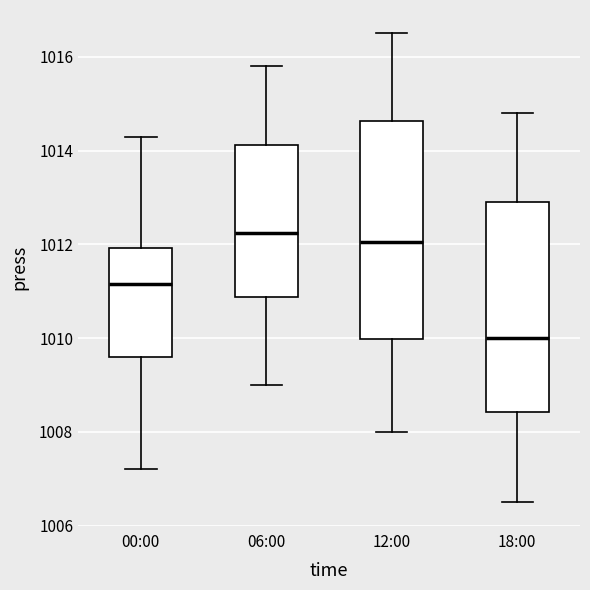

Reading left to right, read every box against the y-axis: the position of its median line, the range the box covers, and the ends of its whiskers. The values are not printed on the chart, so give them approximately, as read against the axis.

00:00: median 1011.2, box 1009.6 to 1012.0, whiskers 1007.2 to 1014.4
06:00: median 1012.2, box 1010.8 to 1014.2, whiskers 1009.0 to 1015.8
12:00: median 1012.0, box 1010.0 to 1014.6, whiskers 1008.0 to 1016.6
18:00: median 1010.0, box 1008.4 to 1013.0, whiskers 1006.6 to 1014.8